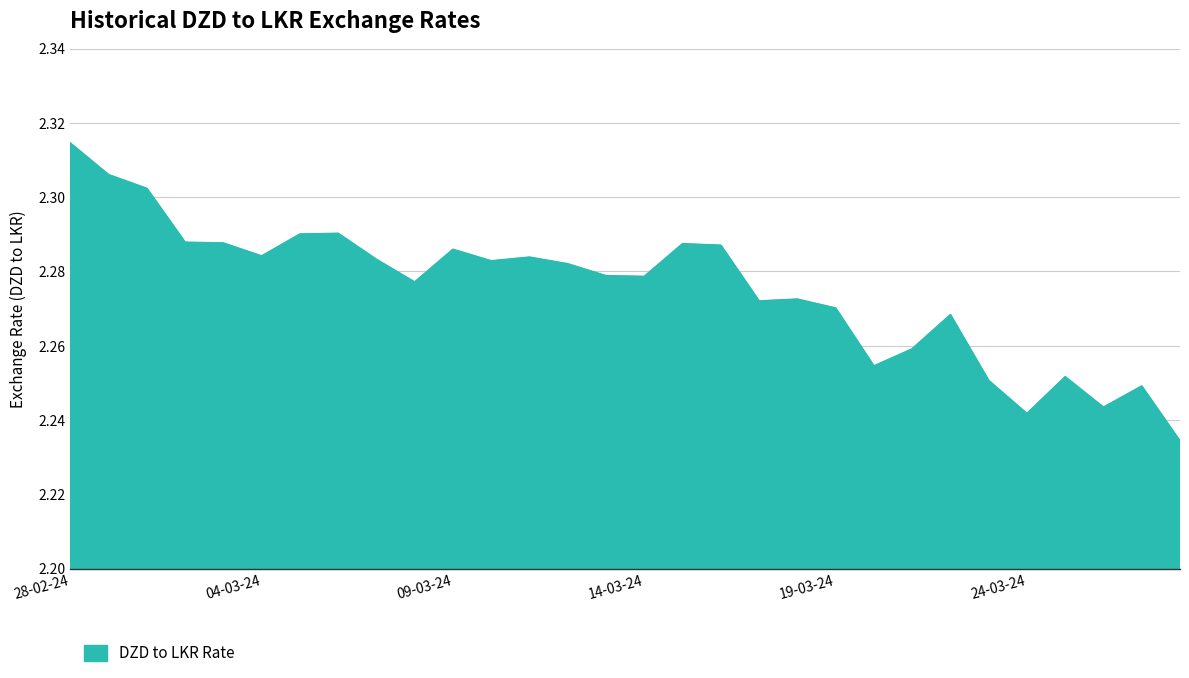

At which category does the data reach its first local valley?

04-03-24